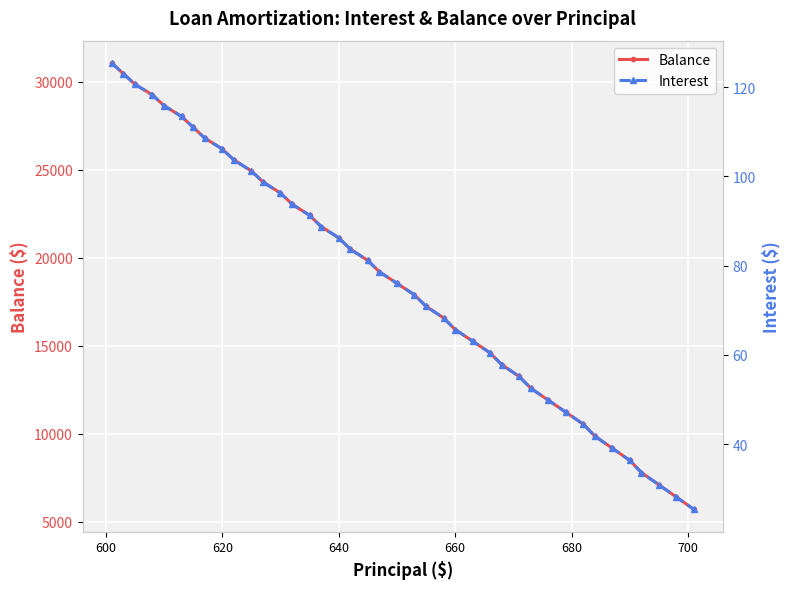

True or false: Balance has more than 0 points higher than both neighbors.

False